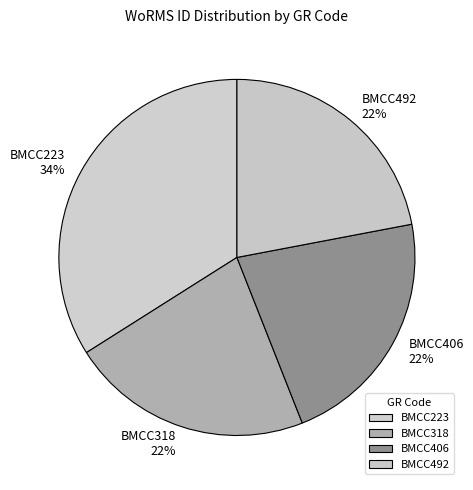

Count the number of slices in the pie.

4